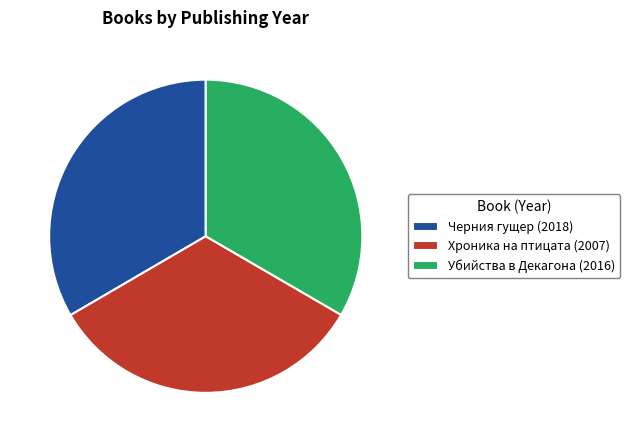

Is the sum of Убийства в Декагона (2016) and Хроника на птицата (2007) greater than half?

Yes